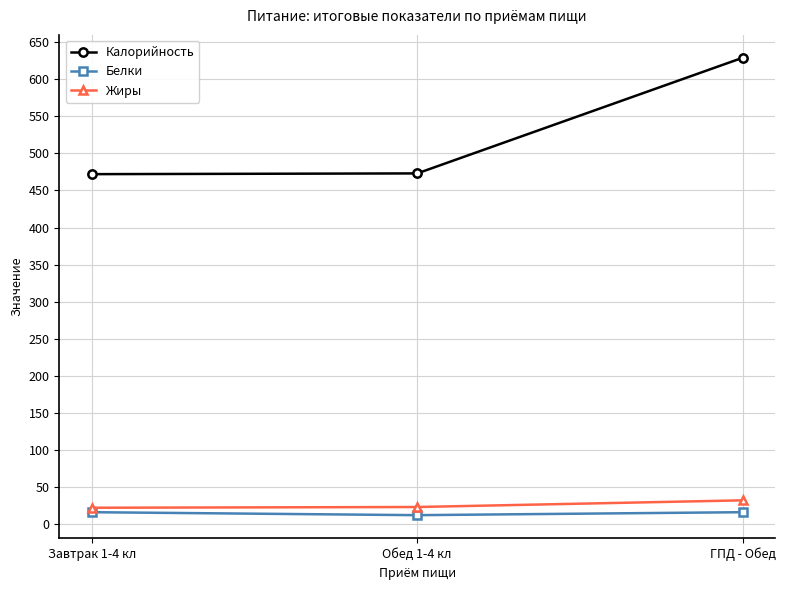

Which series has the largest total across all categories?

Калорийность